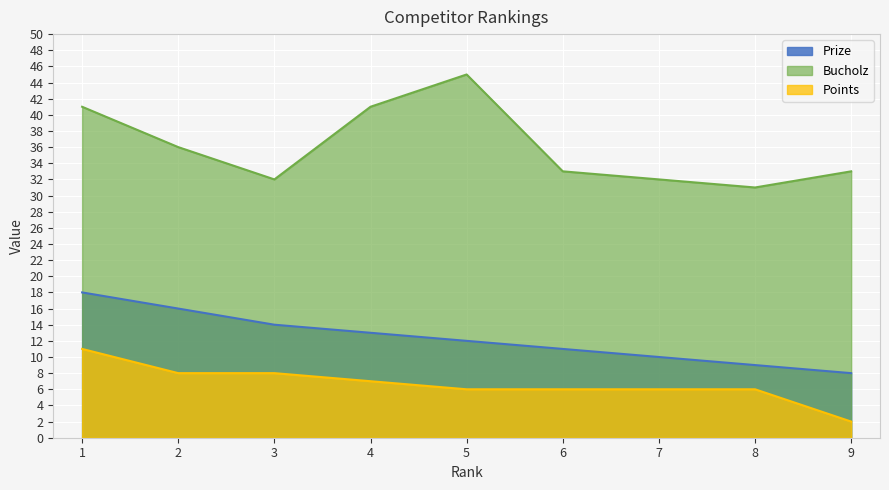

Reading right to left, what are all the values shown in this chart?

Prize: 9=8	8=9	7=10	6=11	5=12	4=13	3=14	2=16	1=18
Bucholz: 9=33	8=31	7=32	6=33	5=45	4=41	3=32	2=36	1=41
Points: 9=2	8=6	7=6	6=6	5=6	4=7	3=8	2=8	1=11